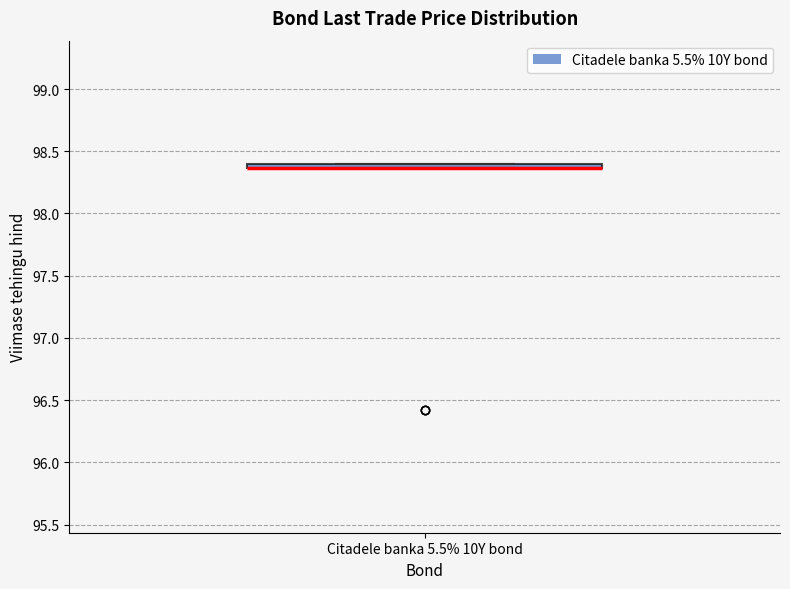

Where is the lower edge of the box for Citadele banka 5.5% 10Y bond on the y-axis? The values are not printed on the chart, so give them approximately, as read against the axis.

98.35